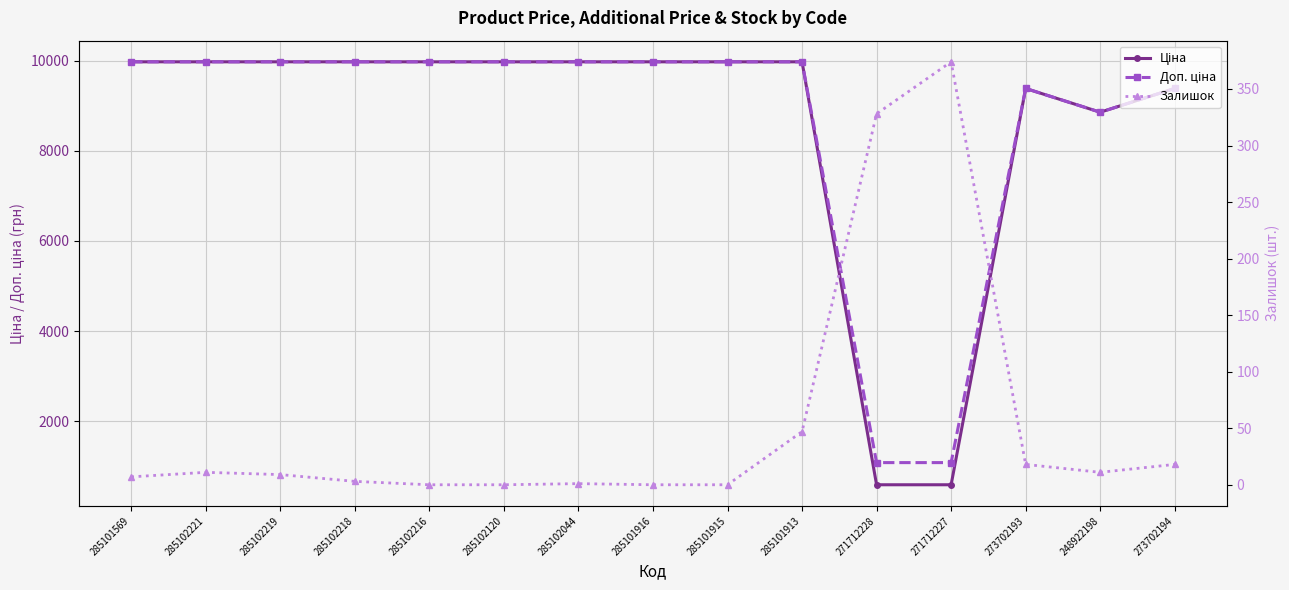

At which label does Доп. ціна first exceed 9974?

285101569